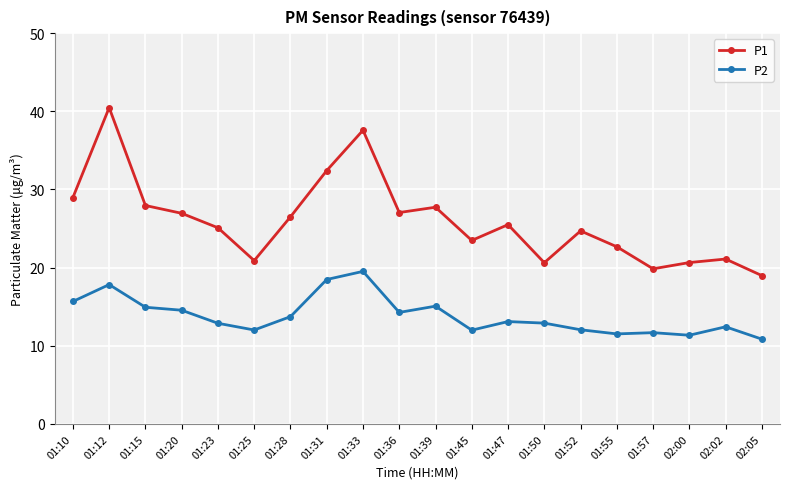

How many interior local peaks does the P1 series have?

6